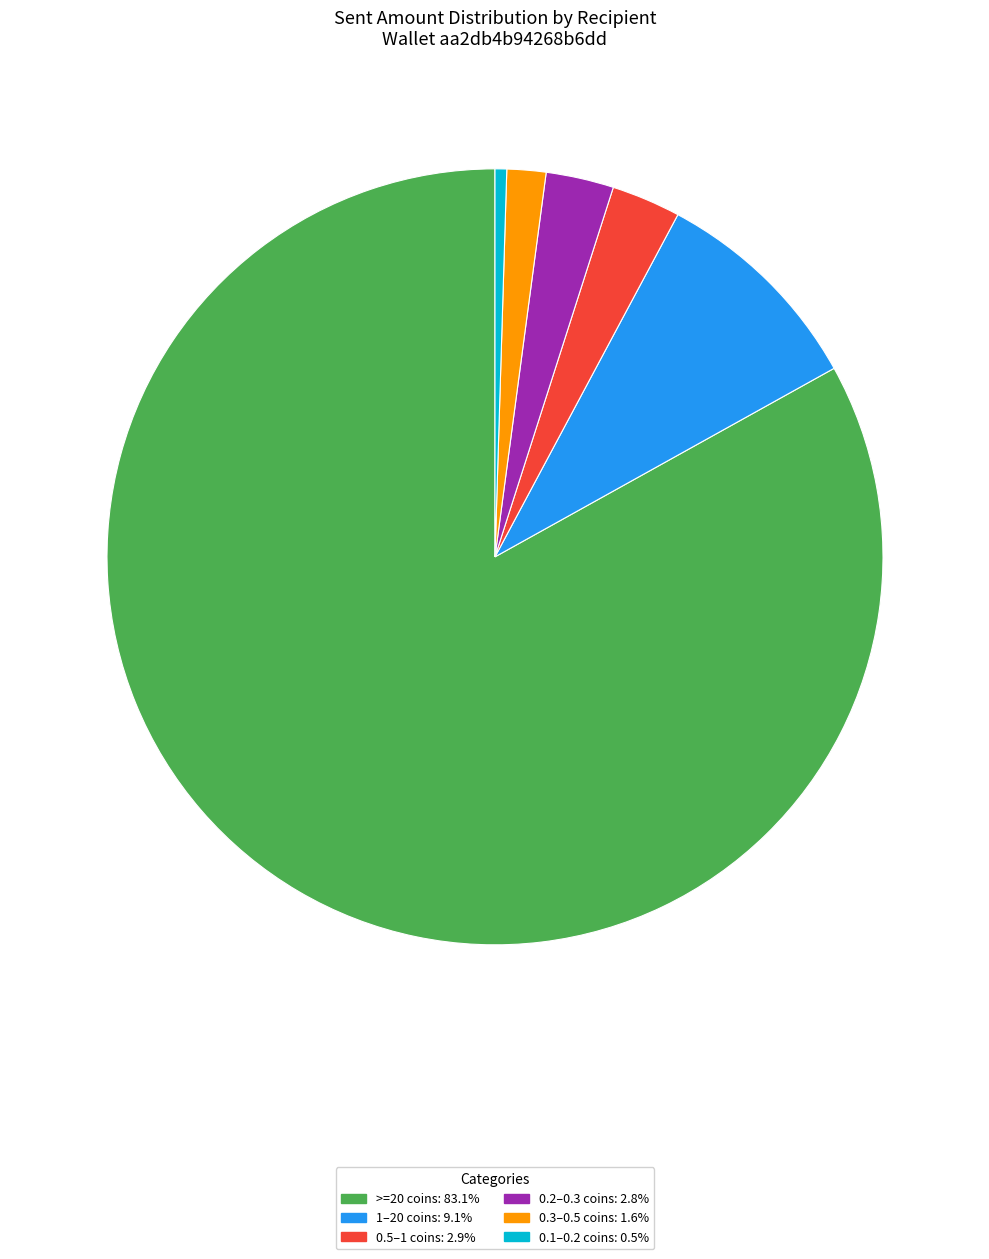

Is there any slice that represents more than half of the pie?

Yes